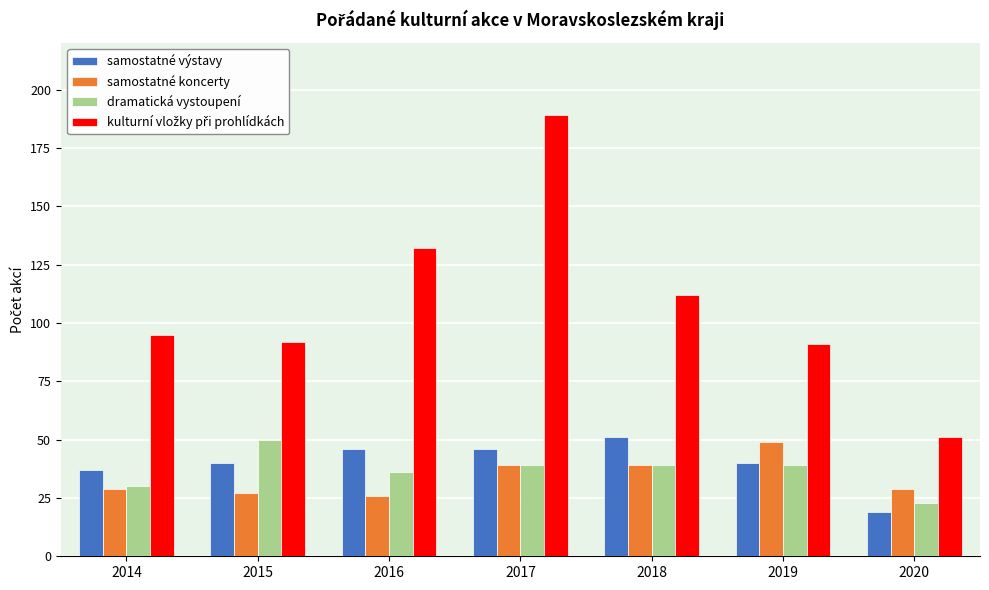

What is the spread (max minus min) of values at 2014?

66